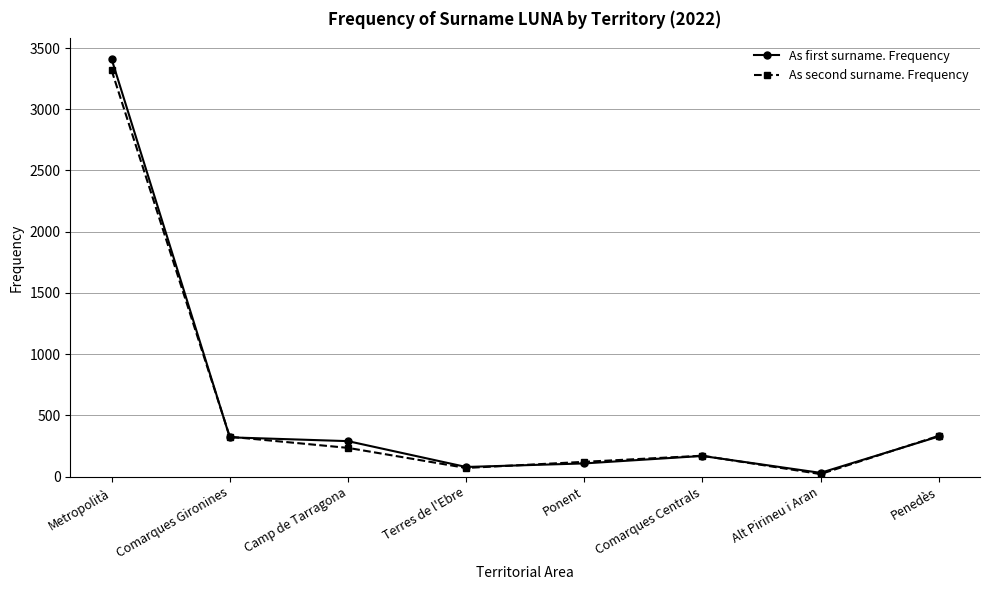

How many categories are shown in the chart?

8